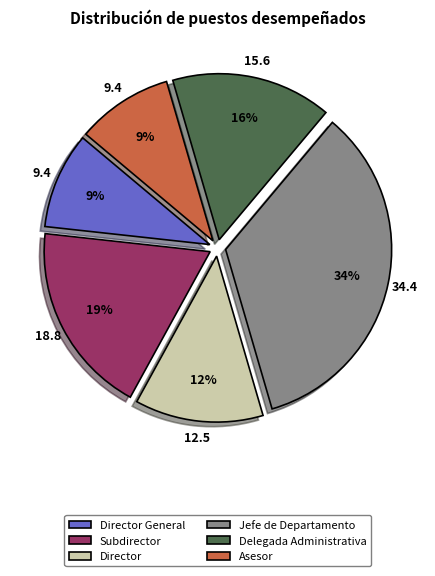

Is there a majority slice in this chart?

No